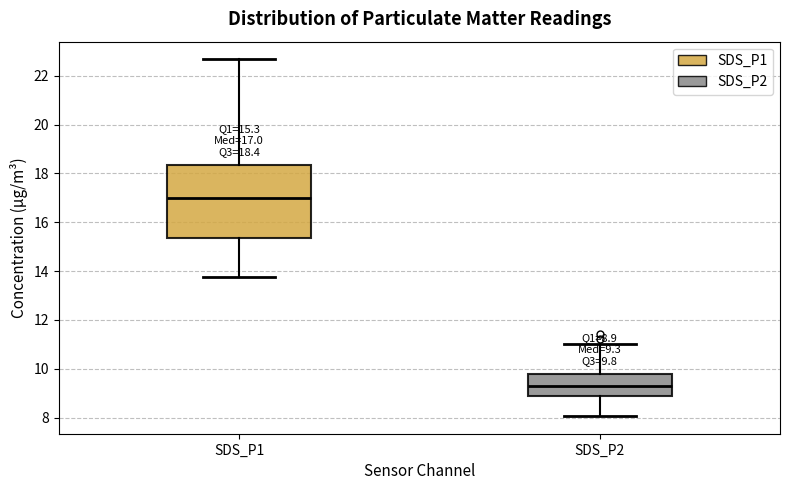

Comparing the boxes themselves (not the whiskers), which one is the tallest?

SDS_P1